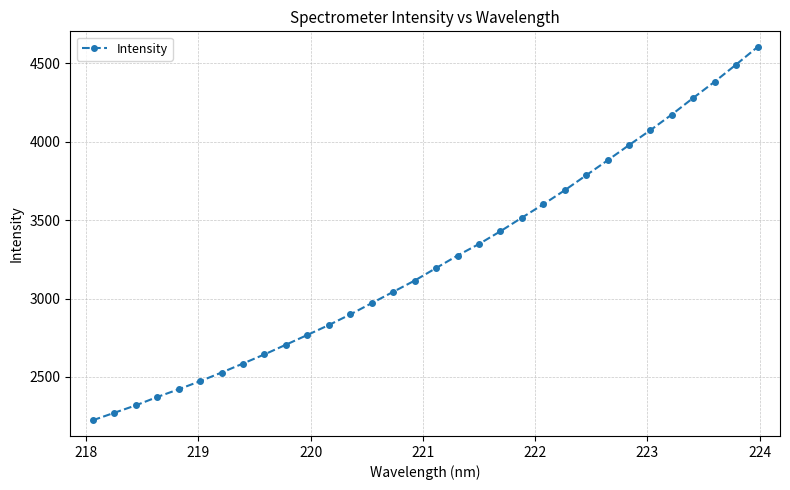

True or false: the data has more than 2 interior local peaks.

False